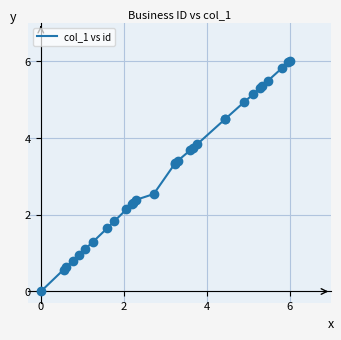

What is the difference between the maximum and minimum values?

6.0